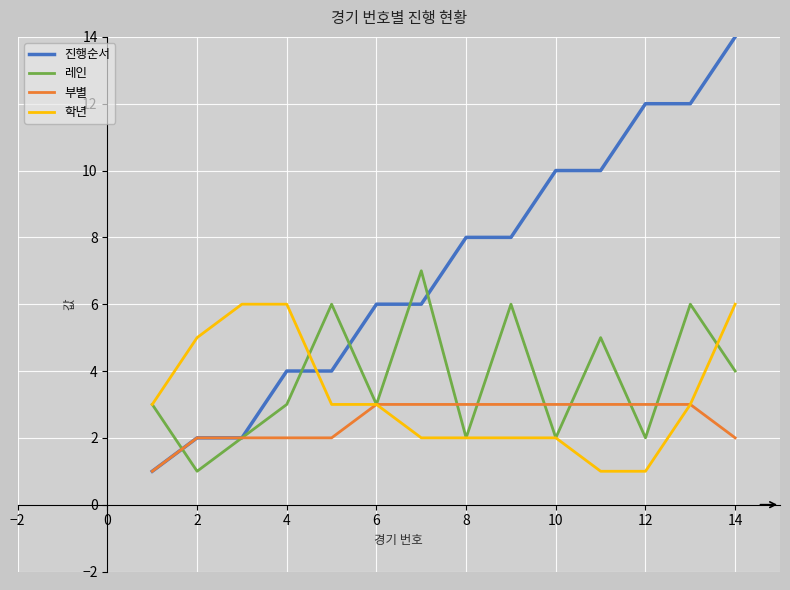

What is the sum of all 부별 values?

35